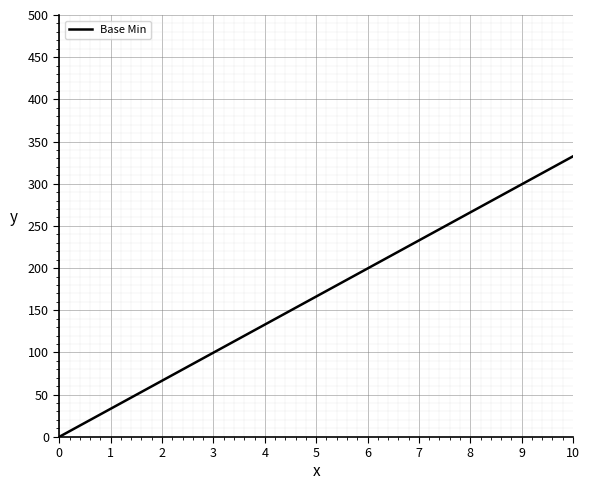

How many positive values are there?

19